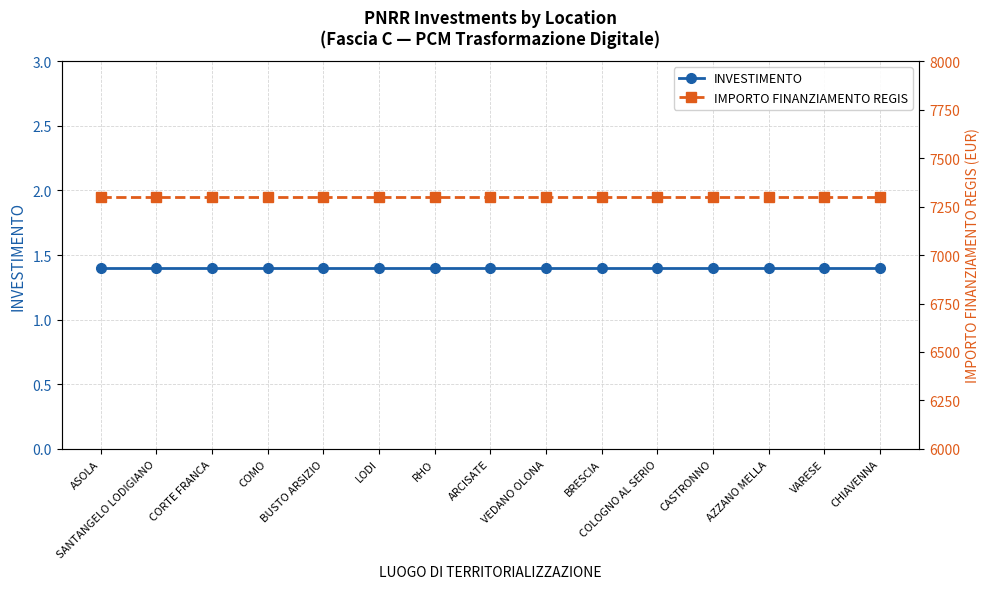

What is the sum of the INVESTIMENTO values at CORTE FRANCA and CASTRONNO?

2.8